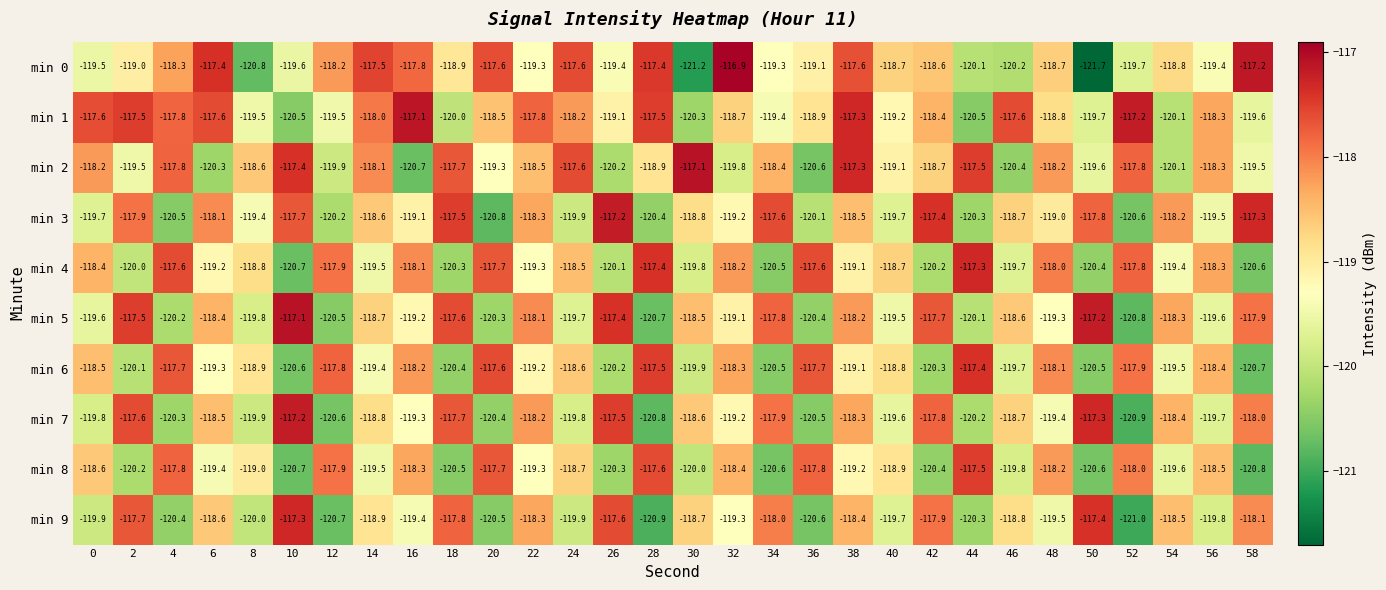

Which series has the largest range (max minus min)?

min 0